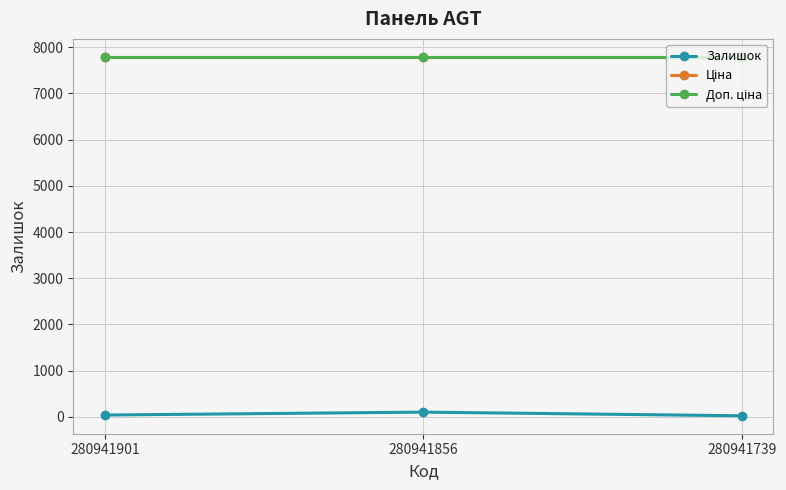

Does the chart have visible grid lines?

Yes